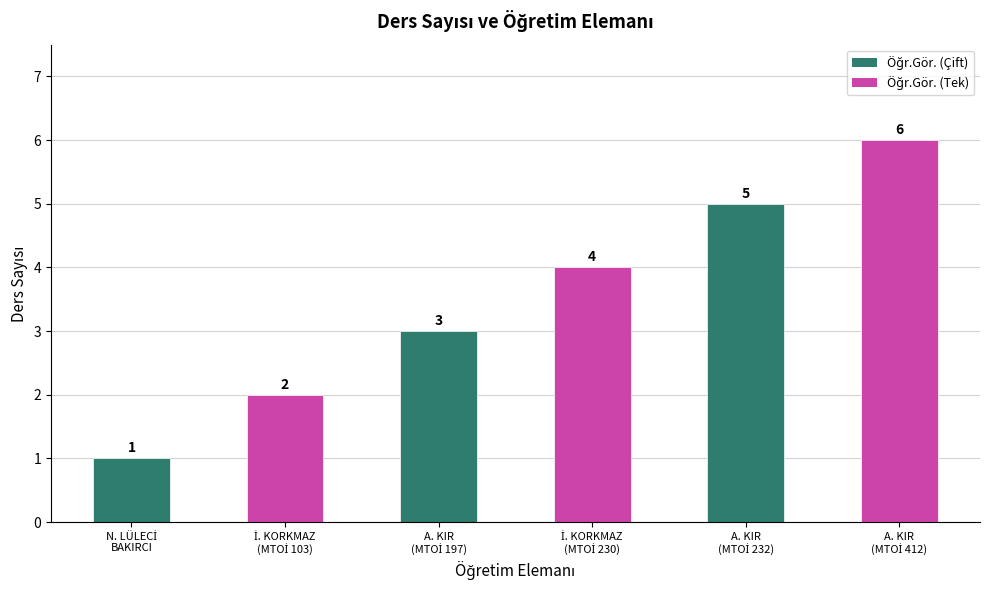

What is the value of the 2nd bar from the left?

2